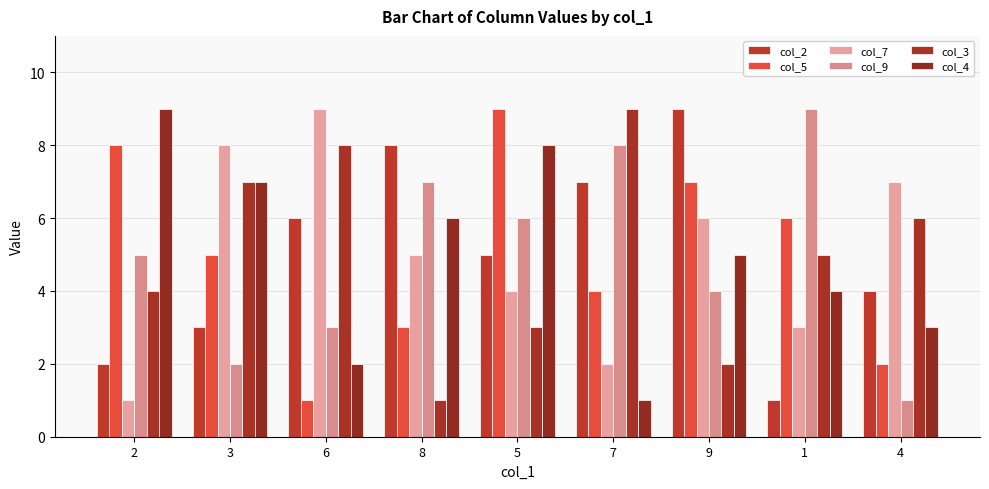

What are all the series names shown in the legend?

col_2, col_5, col_7, col_9, col_3, col_4